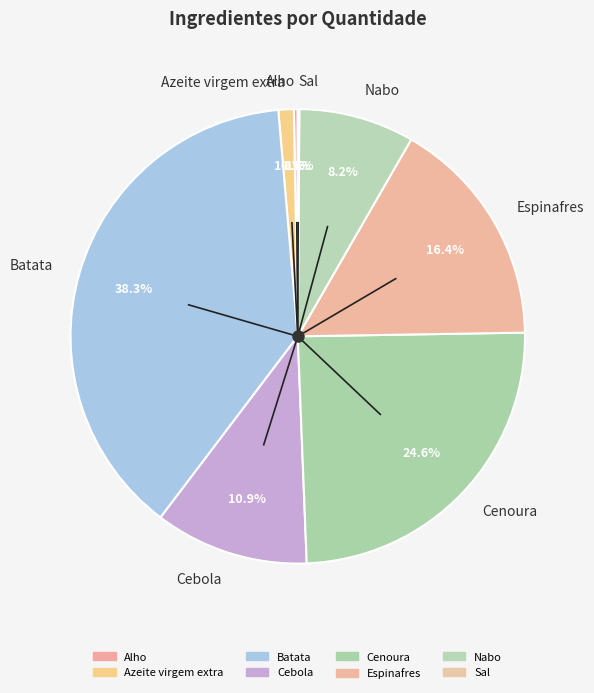

Is there a majority slice in this chart?

No